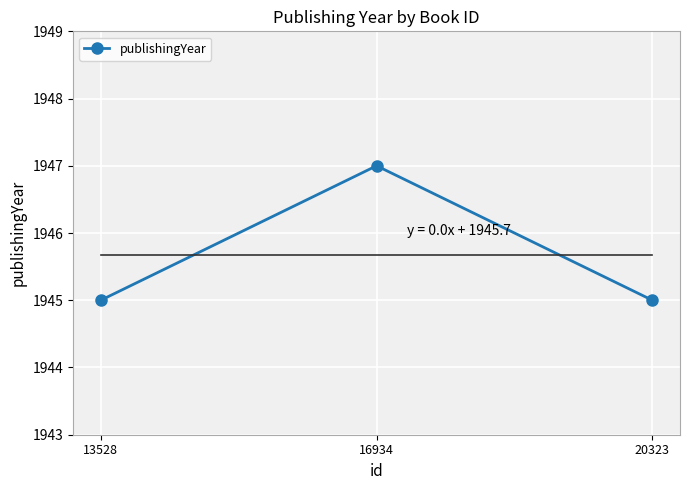

Is this an area chart (filled region under the line)?

No